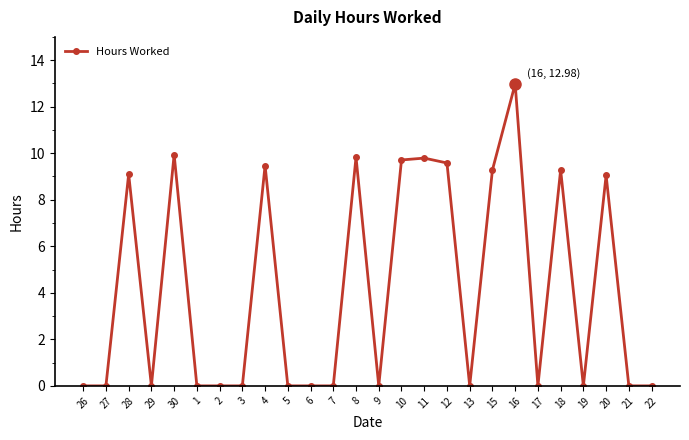

Reading right to left, transcribe all the data shown in this chart.

0.0	0.0	9.1	0.0	9.3	0.0	13.0	9.3	0.0	9.6	9.8	9.7	0.0	9.8	0.0	0.0	0.0	9.5	0.0	0.0	0.0	9.9	0.0	9.1	0.0	0.0